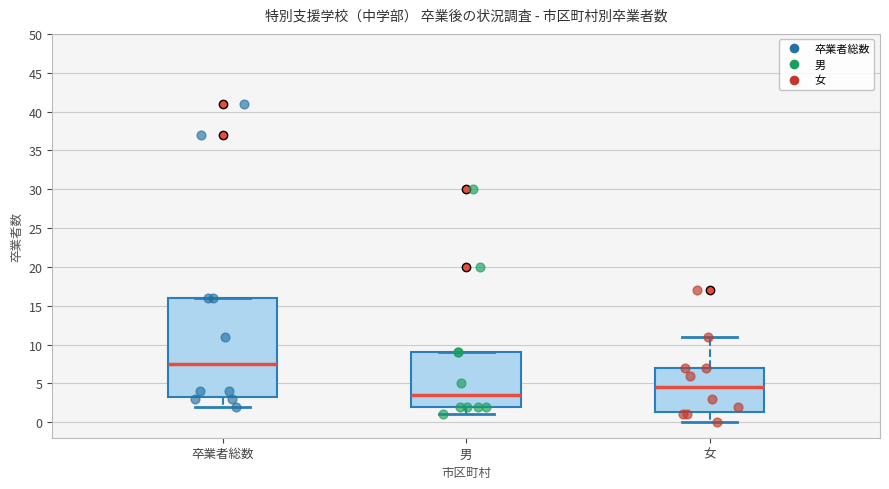

Where is the upper edge of the box for 男 on the y-axis? The values are not printed on the chart, so give them approximately, as read against the axis.

9.0